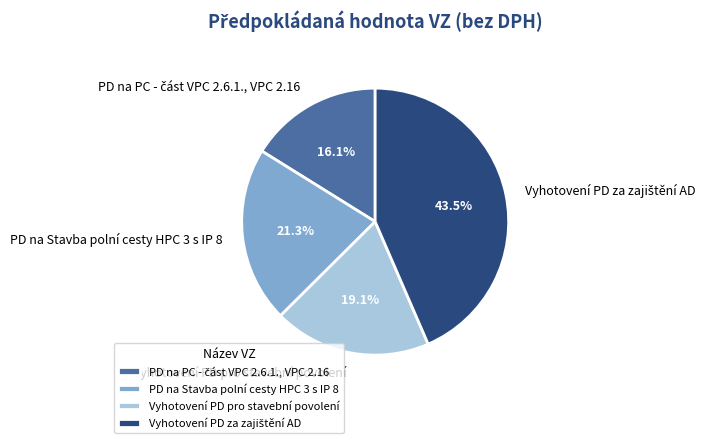

Is there a majority slice in this chart?

No